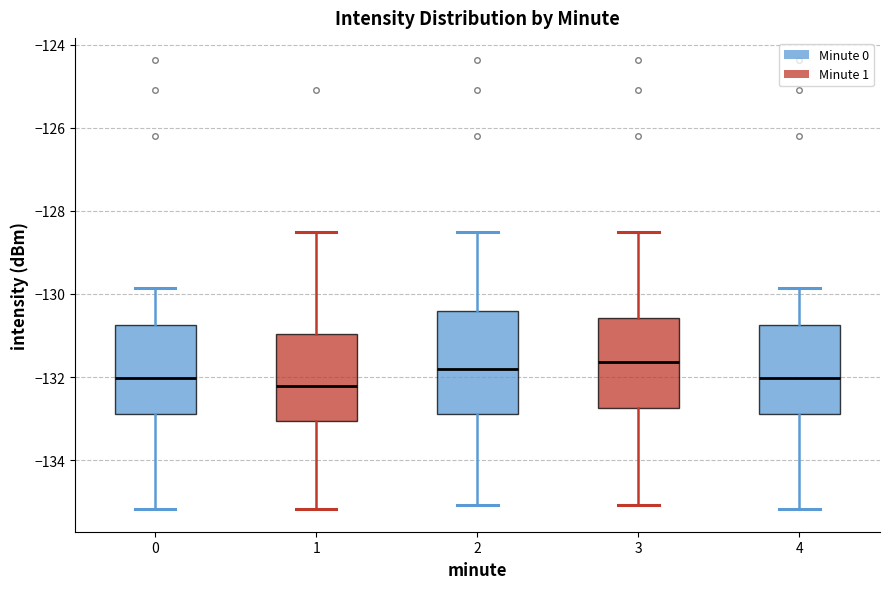

Comparing the boxes themselves (not the whiskers), which one is the tallest?

2